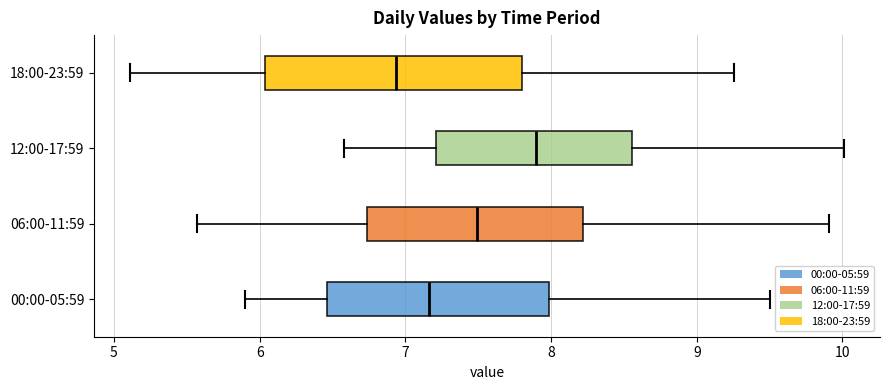

Reading bottom to top, read every box against the x-axis: the position of its median line, the range the box covers, and the ends of its whiskers. The values are not printed on the chart, so give them approximately, as read against the axis.

00:00-05:59: median 7.2, box 6.5 to 8.0, whiskers 5.9 to 9.5
06:00-11:59: median 7.5, box 6.7 to 8.2, whiskers 5.6 to 9.9
12:00-17:59: median 7.9, box 7.2 to 8.6, whiskers 6.6 to 10.0
18:00-23:59: median 6.9, box 6.0 to 7.8, whiskers 5.1 to 9.3